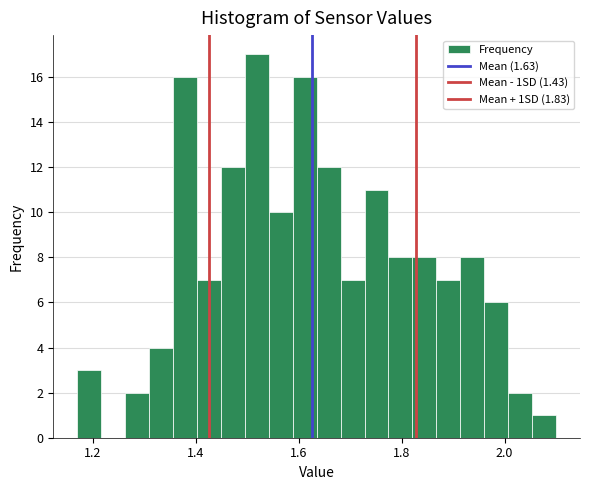

Around what value on the x-axis is the tallest bar? Give the approximate position of its centre, as read against the axis.

1.52